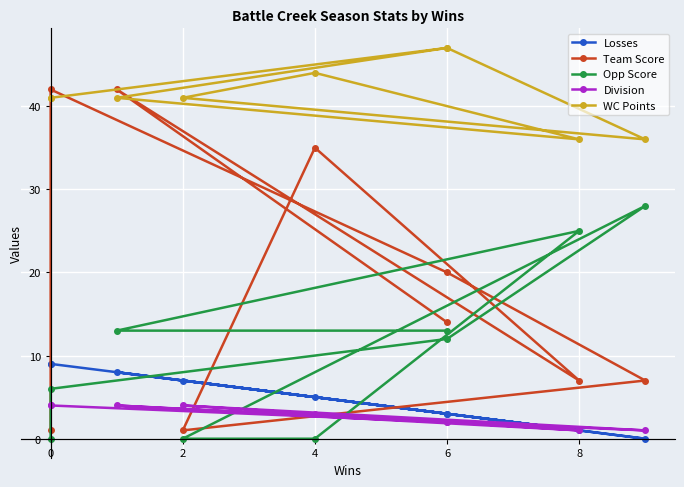

Which series has the largest total across all categories?

WC Points